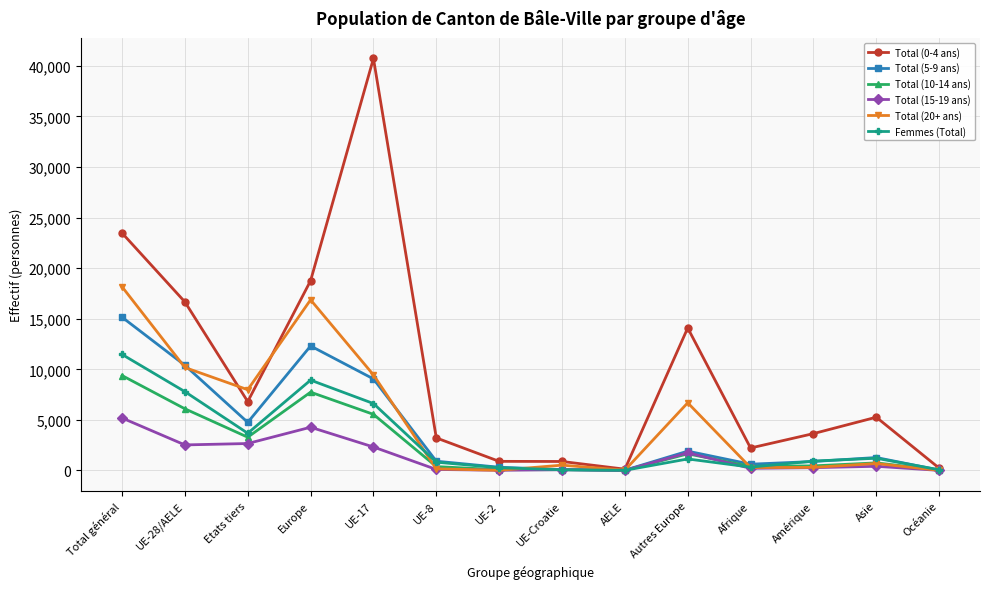

What is the label of the 10th point from the left?

Autres Europe